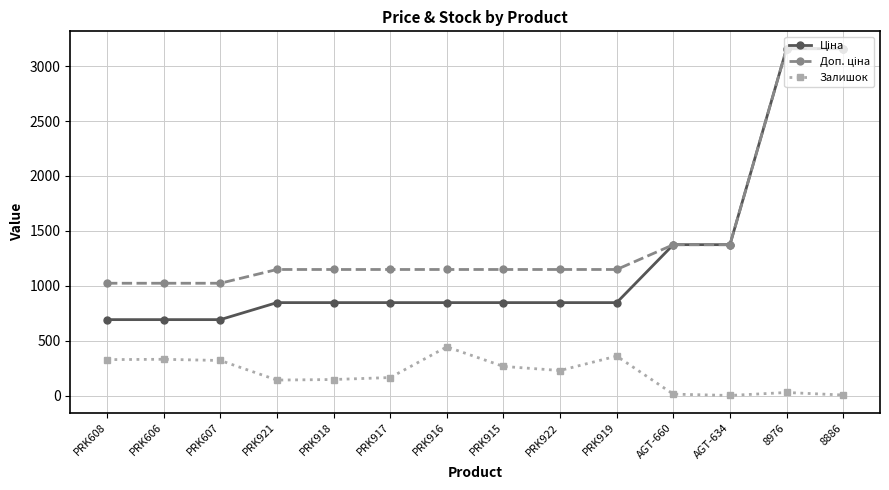

What is the label of the 7th point from the left?

PRK916